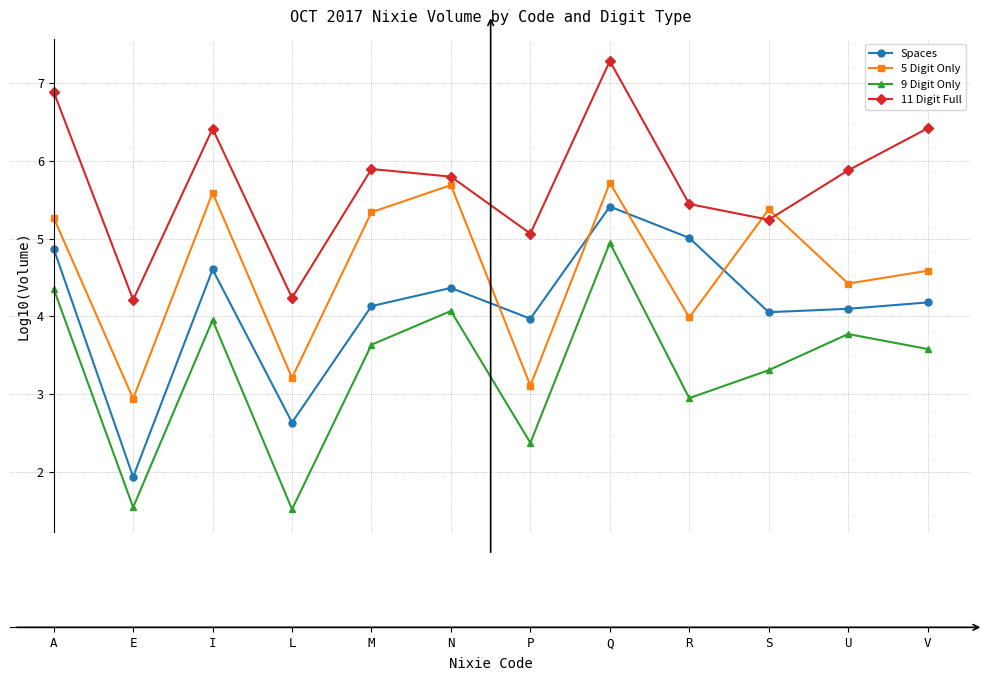

True or false: 9 Digit Only and 11 Digit Full cross at least once.

False